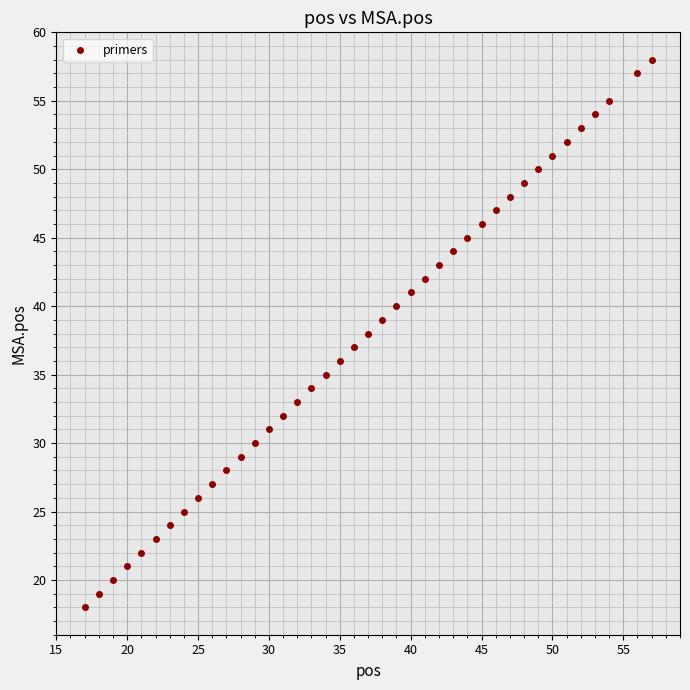

What is the range of X values (max minus min)?

40